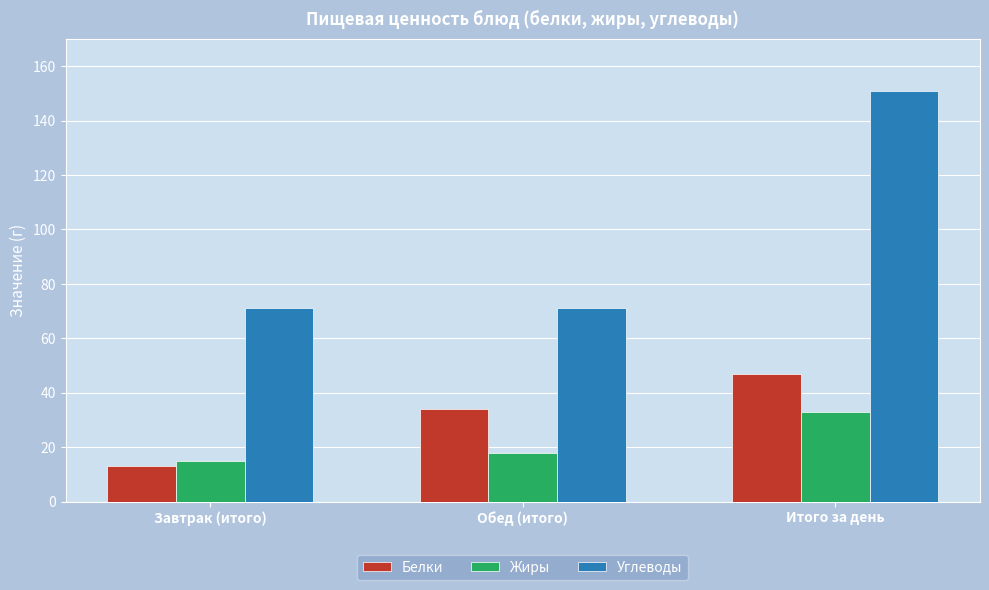

Which series has the widest spread of values?

Углеводы